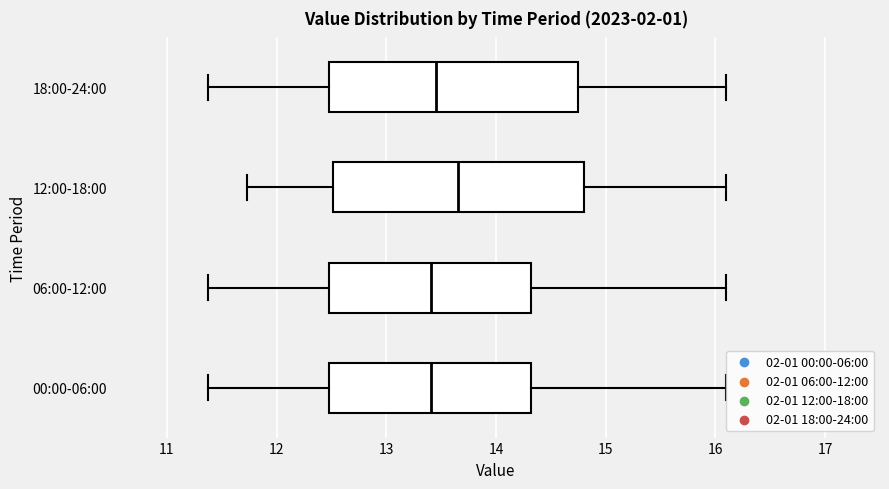

Reading bottom to top, transcribe this box plot: for each box, give where its median line is, the range the box spans, and where its two whiskers end, as read against the x-axis. The values are not printed on the chart, so give them approximately, as read against the axis.

00:00-06:00: median 13.4, box 12.5 to 14.3, whiskers 11.4 to 16.1
06:00-12:00: median 13.4, box 12.5 to 14.3, whiskers 11.4 to 16.1
12:00-18:00: median 13.7, box 12.5 to 14.8, whiskers 11.7 to 16.1
18:00-24:00: median 13.5, box 12.5 to 14.8, whiskers 11.4 to 16.1